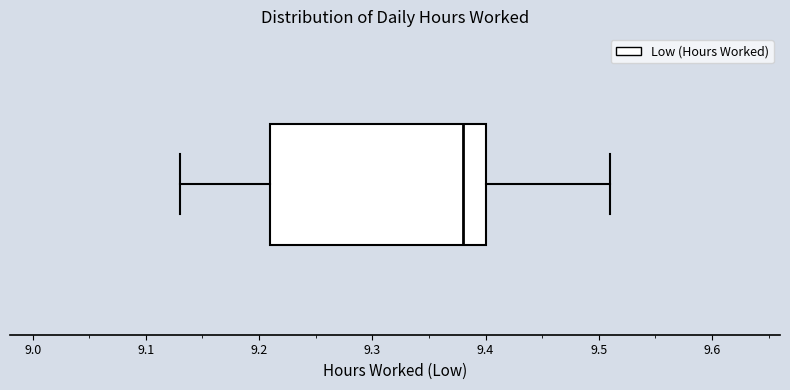

Transcribe this box plot: give where the median line is, the range the box spans, and where the two whiskers end, as read against the x-axis. The values are not printed on the chart, so give them approximately, as read against the axis.

median 9.38, box 9.21 to 9.40, whiskers 9.13 to 9.51